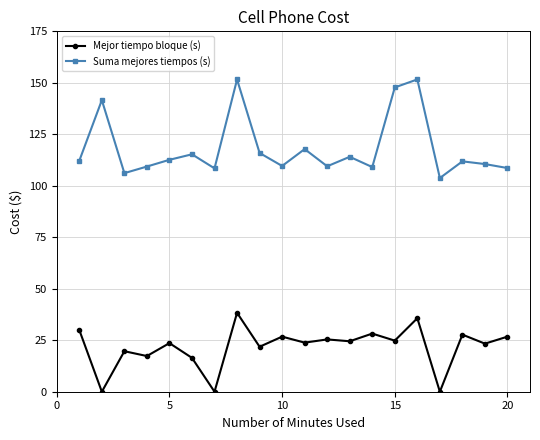

What is the value of the Mejor tiempo bloque (s) point at the 16th from the left?

35.7